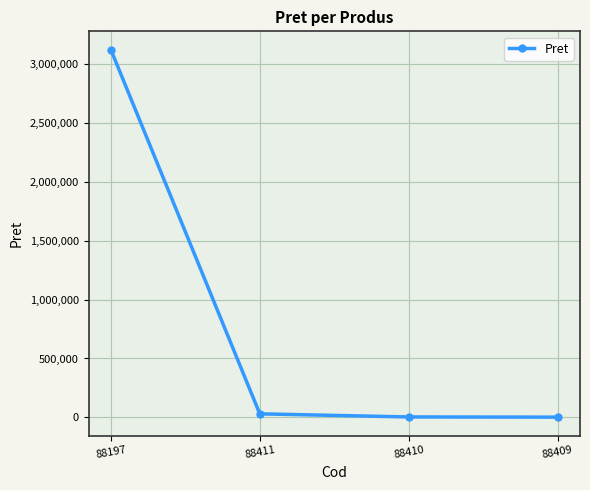

What is the maximum value shown in the chart?

3119940.0